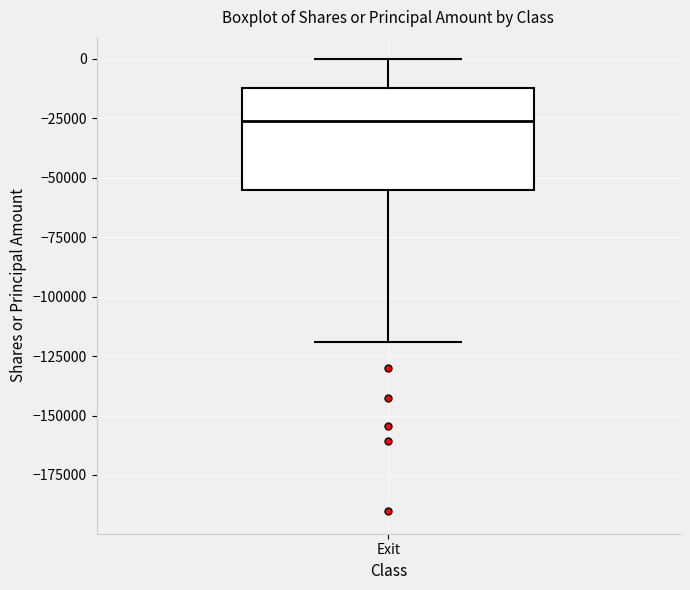

Read this box plot against the y-axis: the position of the median line, the range covered by the box, and the ends of both whiskers. The values are not printed on the chart, so give them approximately, as read against the axis.

median -25000, box -55000 to -10000, whiskers -120000 to 0